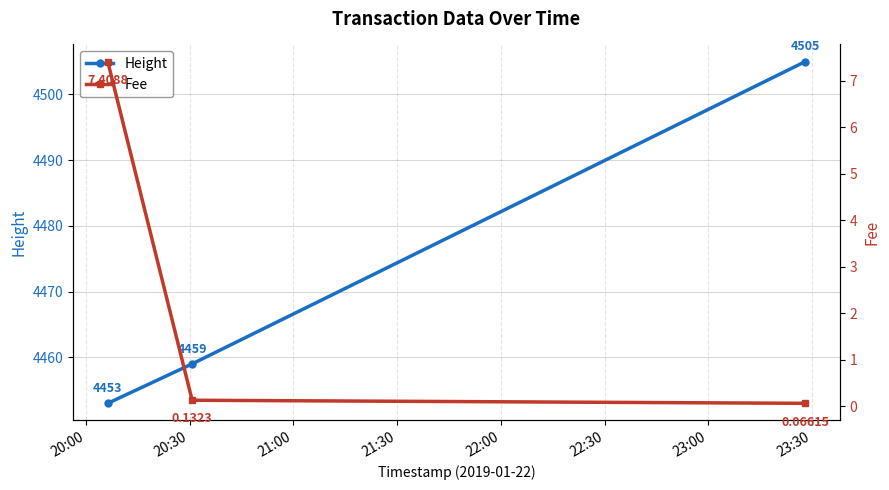

What is the value of the Height point at the 3rd from the left?

4505